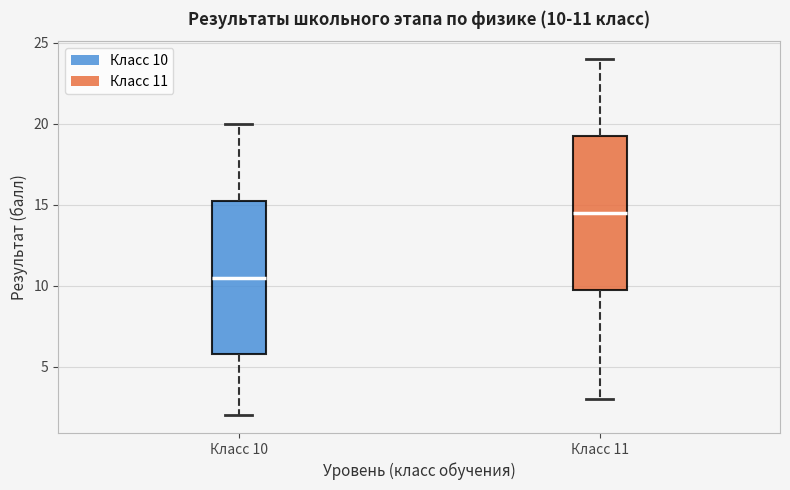

Which box has the highest median line?

Класс 11